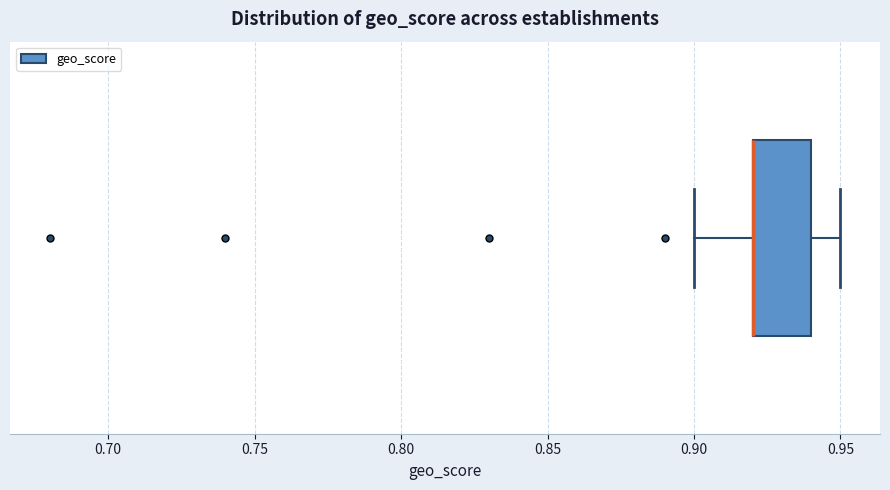

Where is the left edge of the box on the x-axis? The values are not printed on the chart, so give them approximately, as read against the axis.

0.92